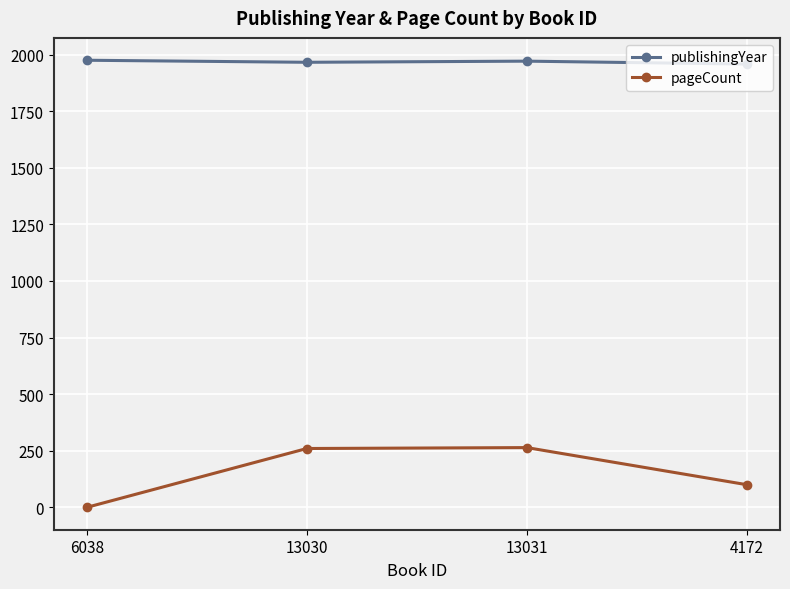

What is the difference between the highest and lowest values at 13031?

1707